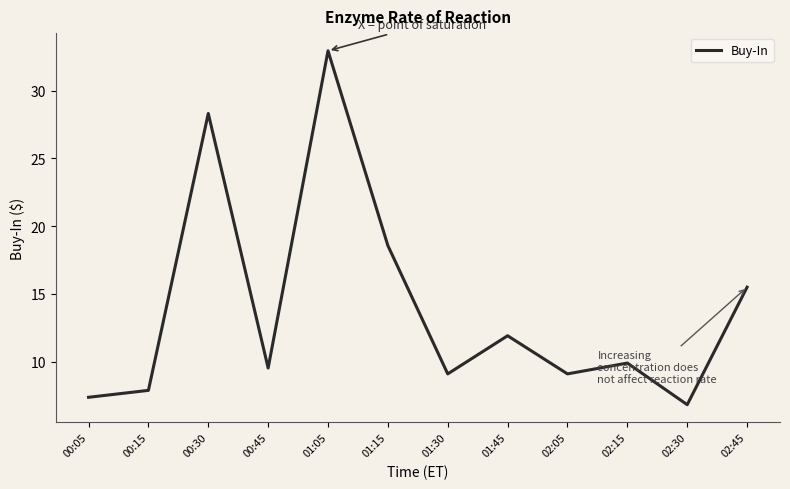

What position from the left is 01:15?

6